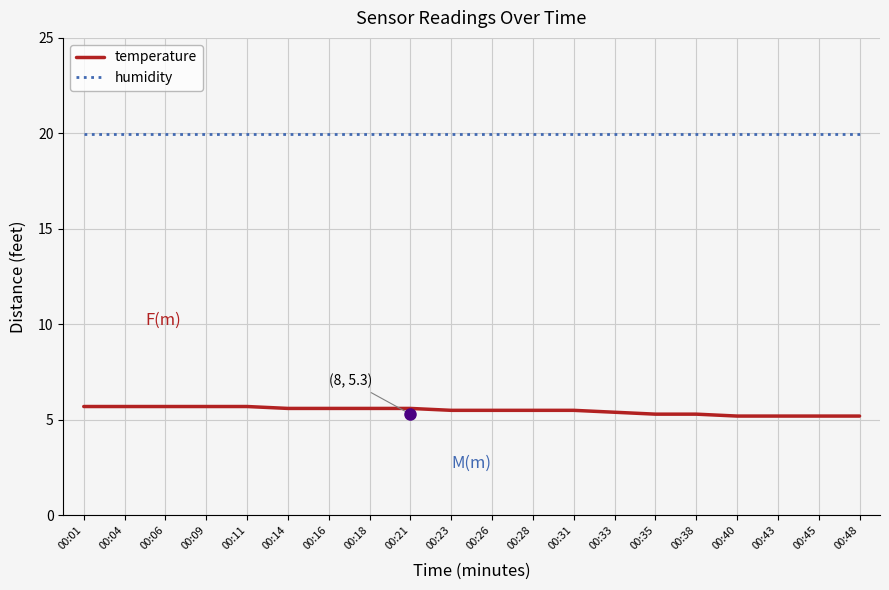

What is the maximum value shown in the chart?

20.0